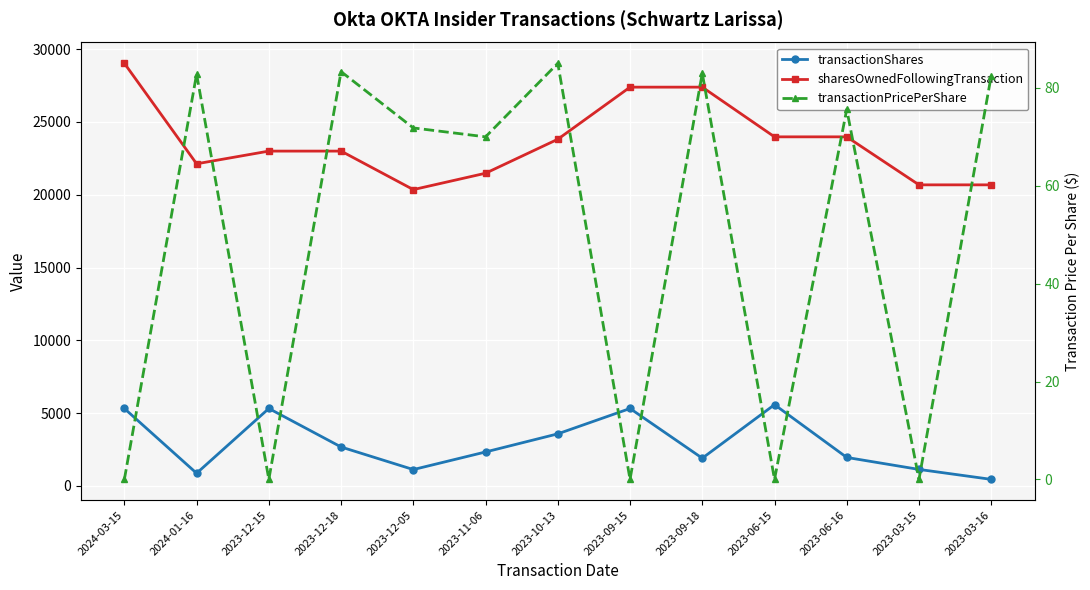

What is the total value across all series at 2023-03-15?

21814.0